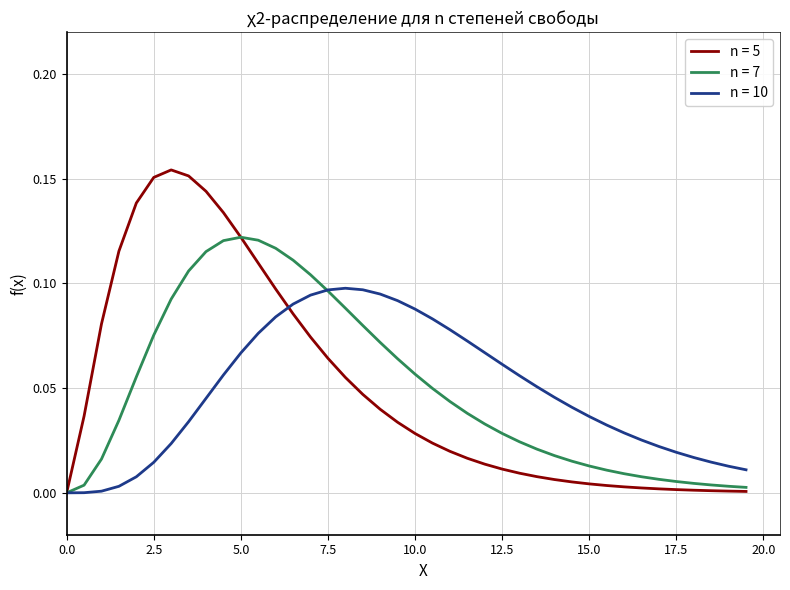

Rank the series by their maximum value, from highest to lowest.

n = 5, n = 7, n = 10